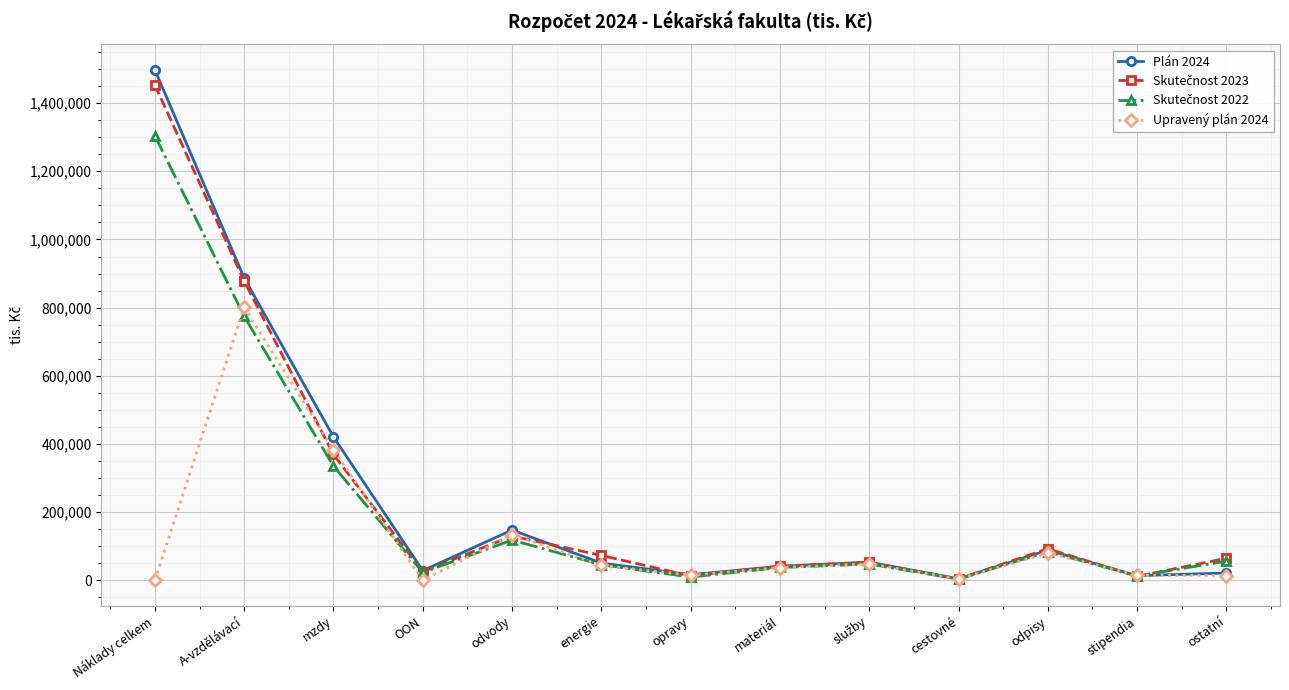

What is the label of the 2nd point from the left?

A-vzdělávací